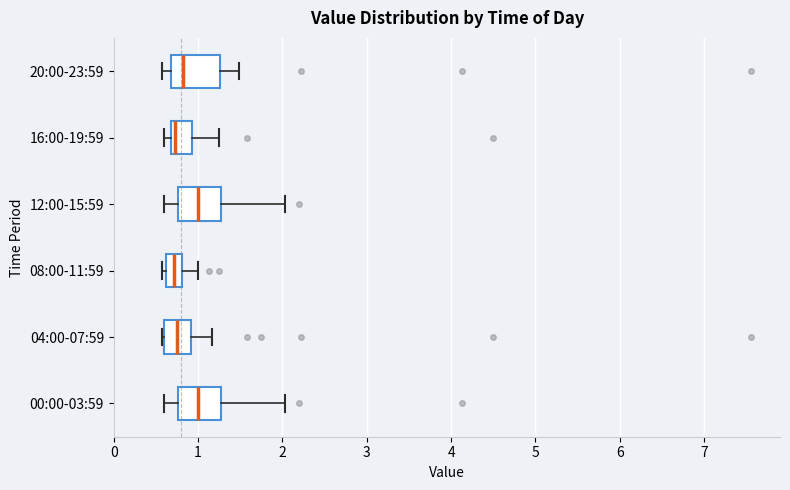

Reading bottom to top, transcribe this box plot: for each box, give where its median line is, the range the box spans, and where its two whiskers end, as read against the x-axis. The values are not printed on the chart, so give them approximately, as read against the axis.

00:00-03:59: median 1.0, box 0.8 to 1.3, whiskers 0.6 to 2.0
04:00-07:59: median 0.8, box 0.6 to 0.9, whiskers 0.6 (just left of the box's left edge) to 1.2
08:00-11:59: median 0.7, box 0.6 to 0.8, whiskers 0.6 (just left of the box's left edge) to 1.0
12:00-15:59: median 1.0, box 0.8 to 1.3, whiskers 0.6 to 2.0
16:00-19:59: median 0.7 (just right of the box's left edge), box 0.7 to 0.9, whiskers 0.6 to 1.3
20:00-23:59: median 0.8, box 0.7 to 1.3, whiskers 0.6 to 1.5